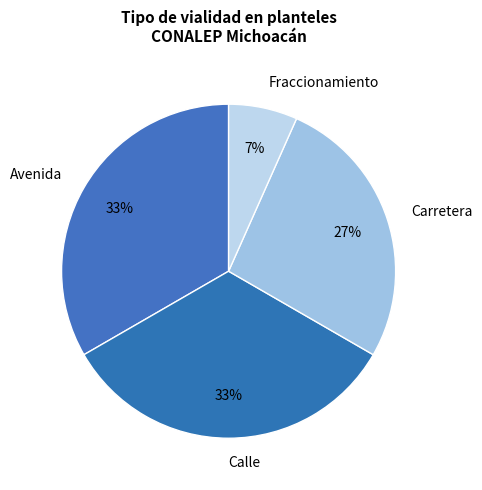

How many slices are in this pie chart?

4